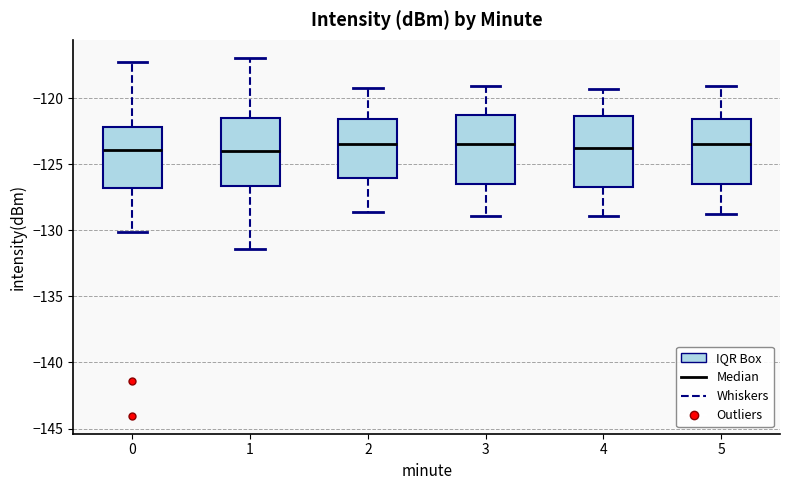

Reading left to right, read every box against the y-axis: the position of its median line, the range the box covers, and the ends of its whiskers. The values are not printed on the chart, so give them approximately, as read against the axis.

0: median -124.0, box -127.0 to -122.0, whiskers -130.0 to -117.5
1: median -124.0, box -126.5 to -121.5, whiskers -131.5 to -117.0
2: median -123.5, box -126.0 to -121.5, whiskers -128.5 to -119.0
3: median -123.5, box -126.5 to -121.0, whiskers -129.0 to -119.0
4: median -123.5, box -126.5 to -121.5, whiskers -129.0 to -119.5
5: median -123.5, box -126.5 to -121.5, whiskers -129.0 to -119.0